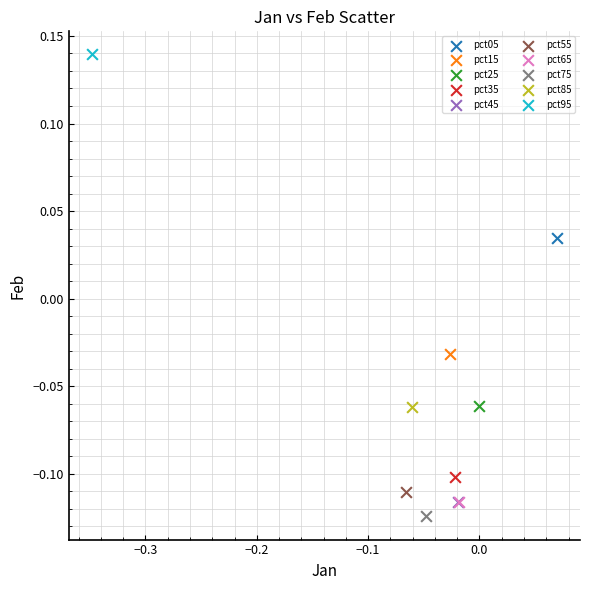

What are all the series names shown in the legend?

pct05, pct15, pct25, pct35, pct45, pct55, pct65, pct75, pct85, pct95